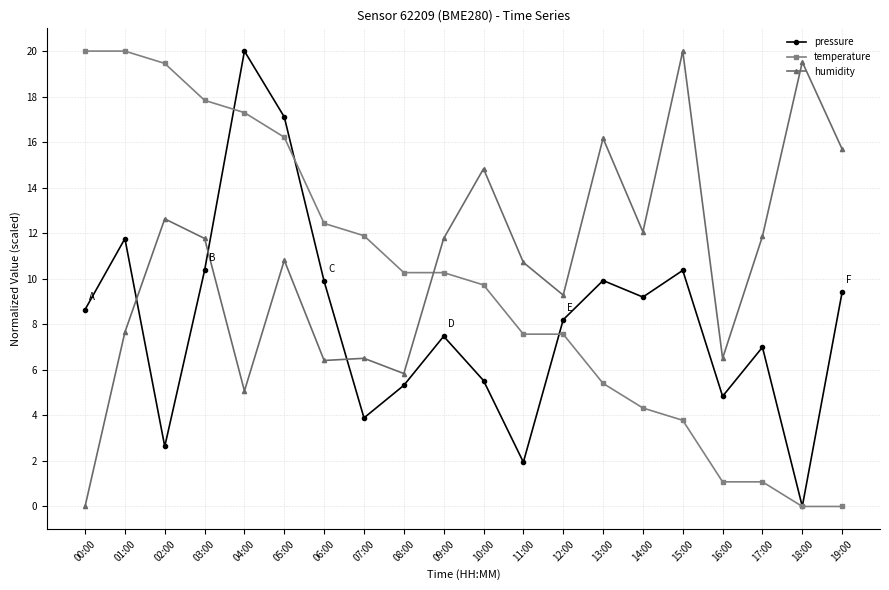

Count the number of categories in the chart.

20